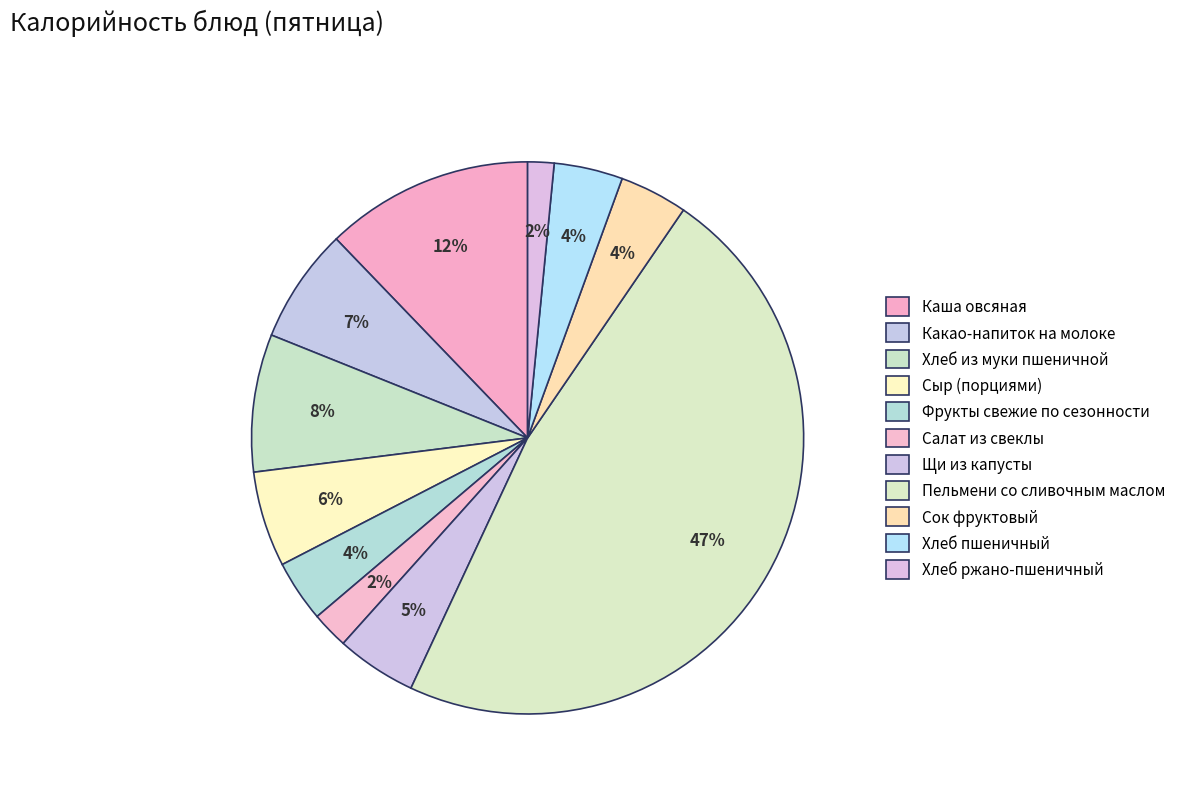

Which has a higher value, Хлеб из муки пшеничной or Хлеб пшеничный?

Хлеб из муки пшеничной